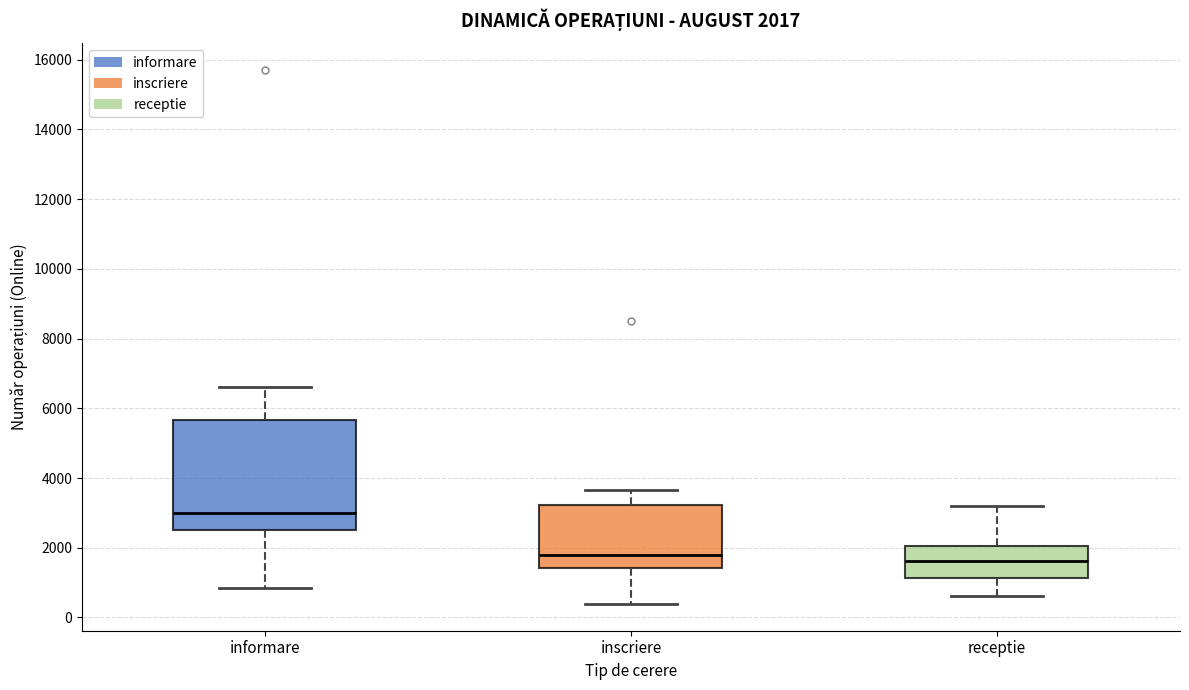

Comparing the boxes themselves (not the whiskers), which one is the tallest?

informare